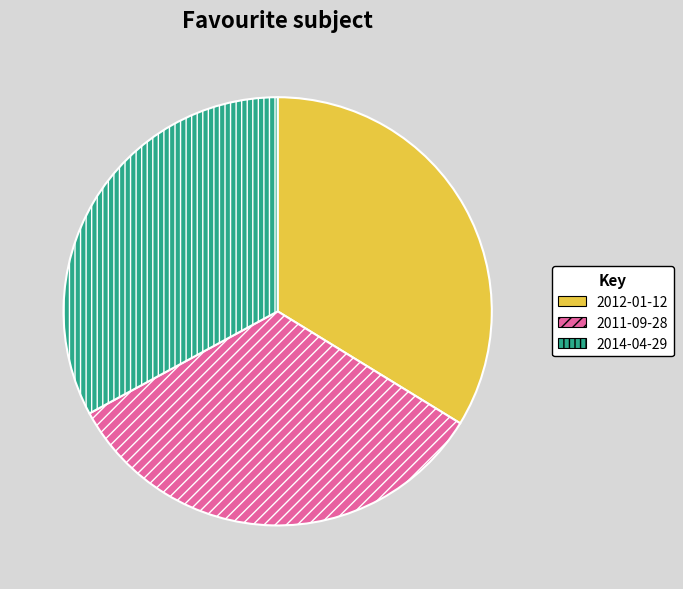

Does any single category account for the majority?

No